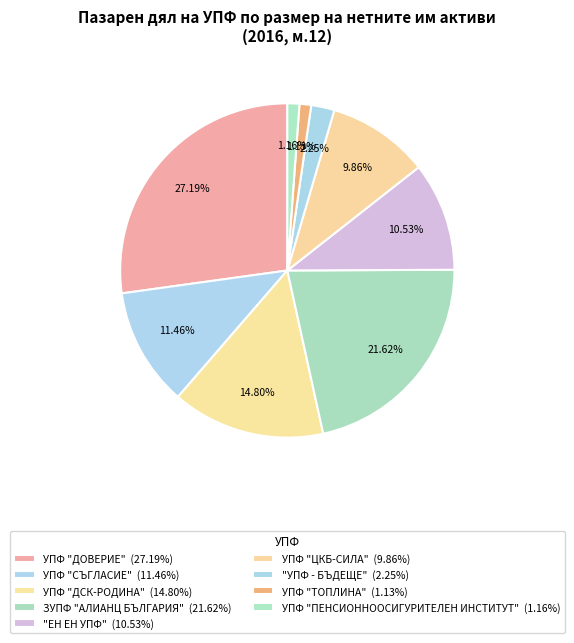

The "УПФ - БЪДЕЩЕ" slice represents 2% of the pie. True or false?

True